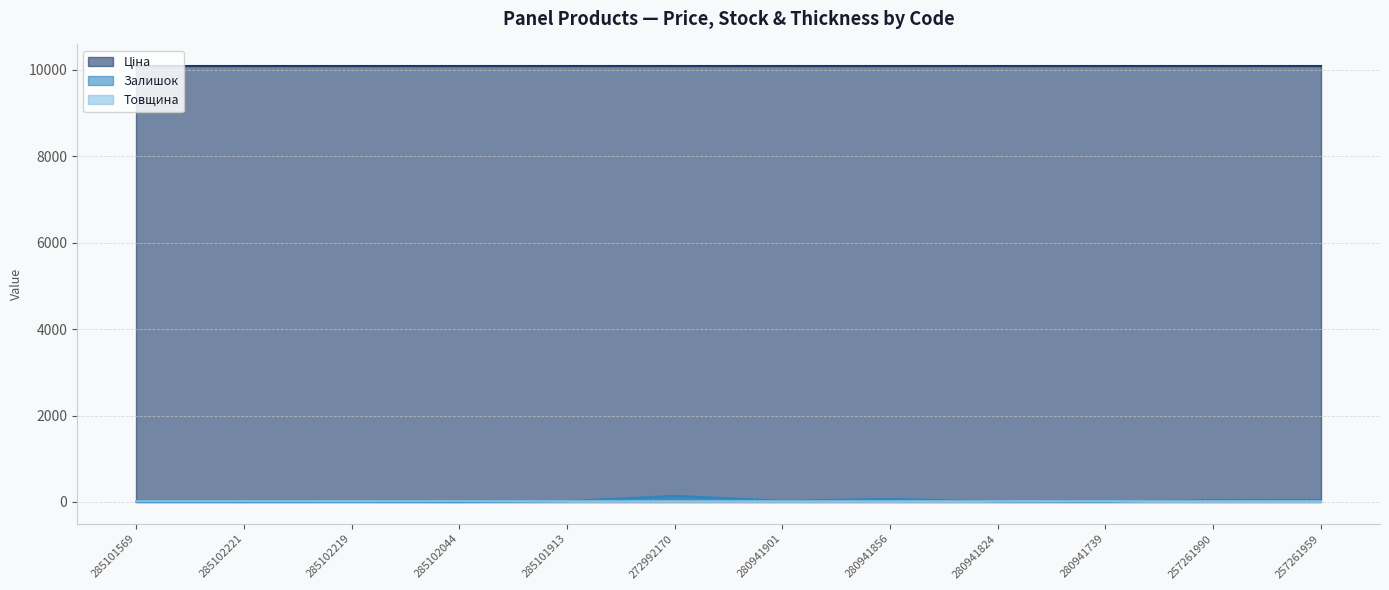

What is the maximum value for Товщина?

19